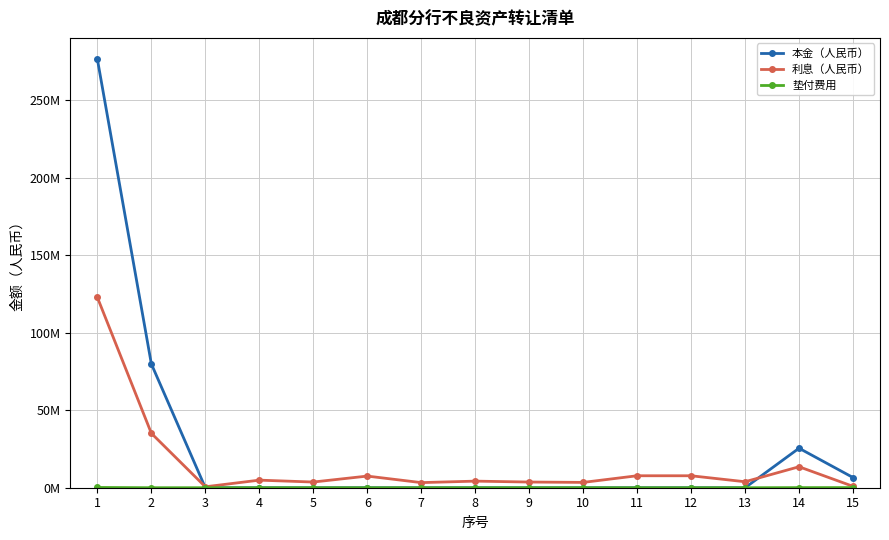

Is this an area chart (filled region under the line)?

No